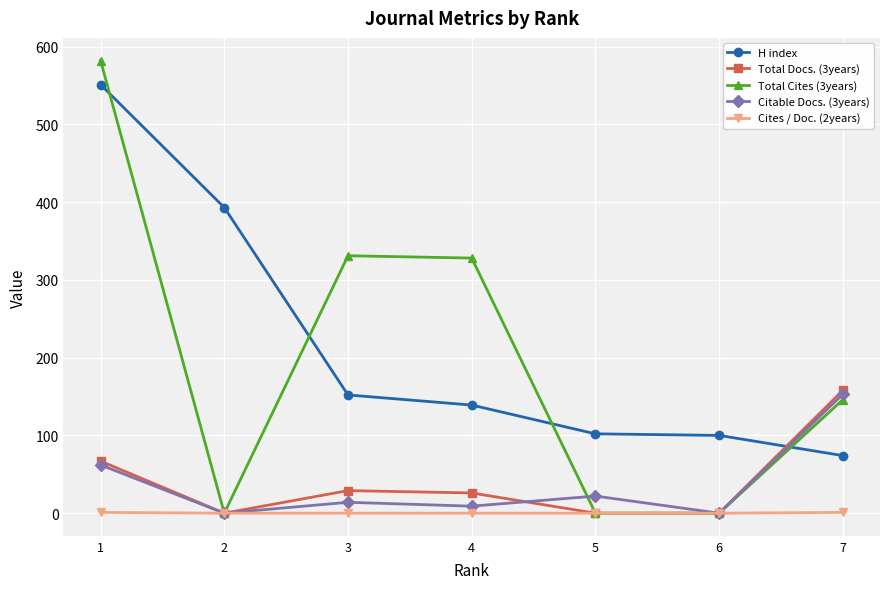

In Total Cites (3years), how many points are higher than both neighbors (excluding endpoints)?

1